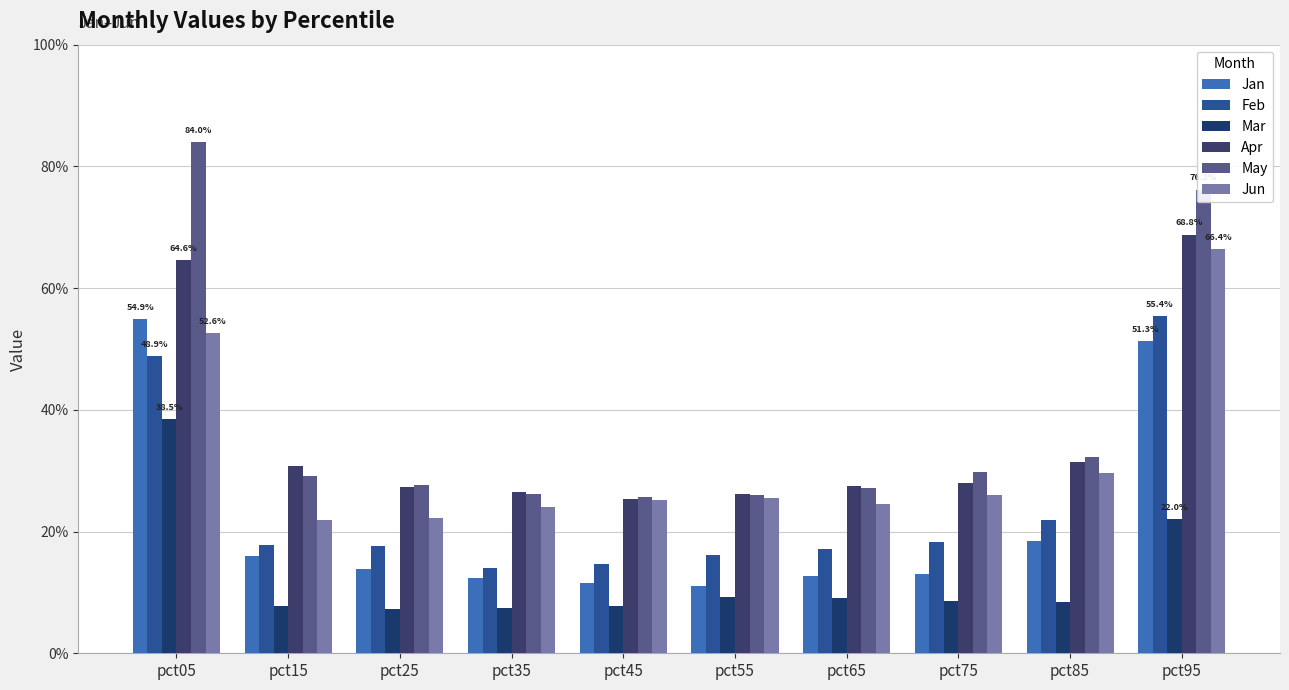

Is it true that Apr equals 0.6 at pct85?

False